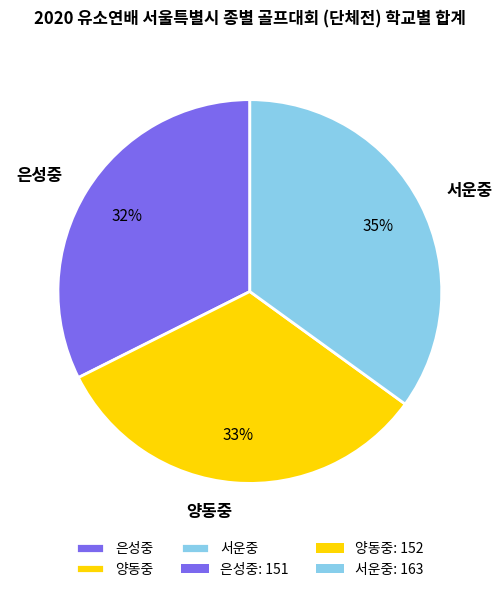

Do 양동중 and 서운중 together represent more than half of the pie?

Yes